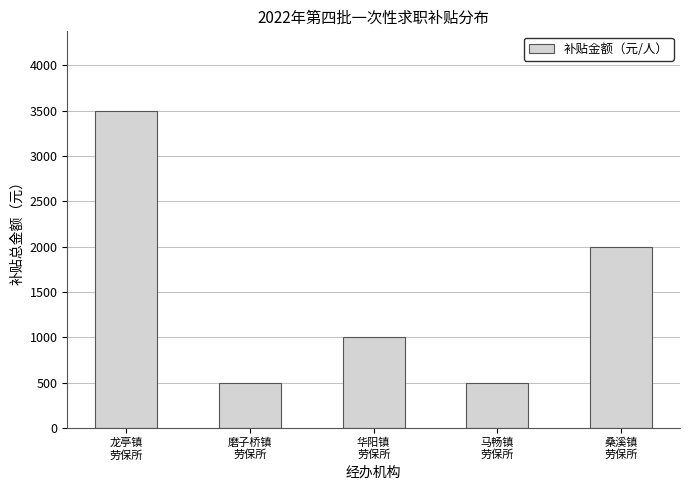

Reading left to right, transcribe all the data shown in this chart.

3500	500	1000	500	2000